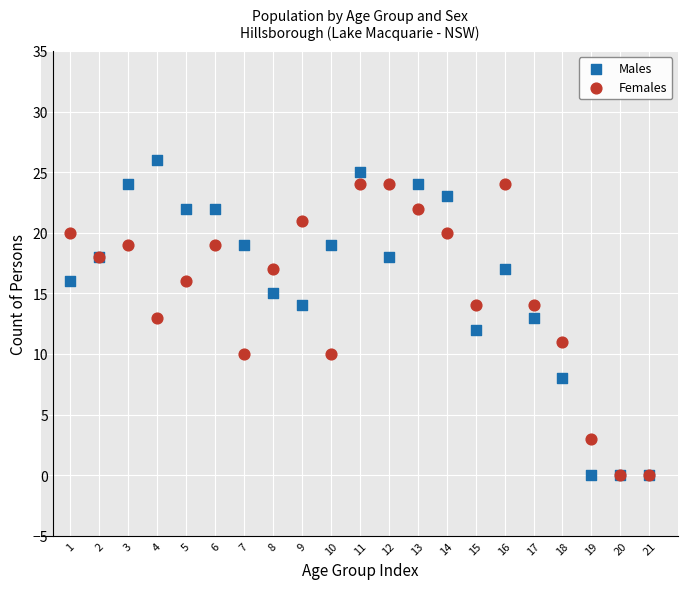

What are all the series names shown in the legend?

Males, Females